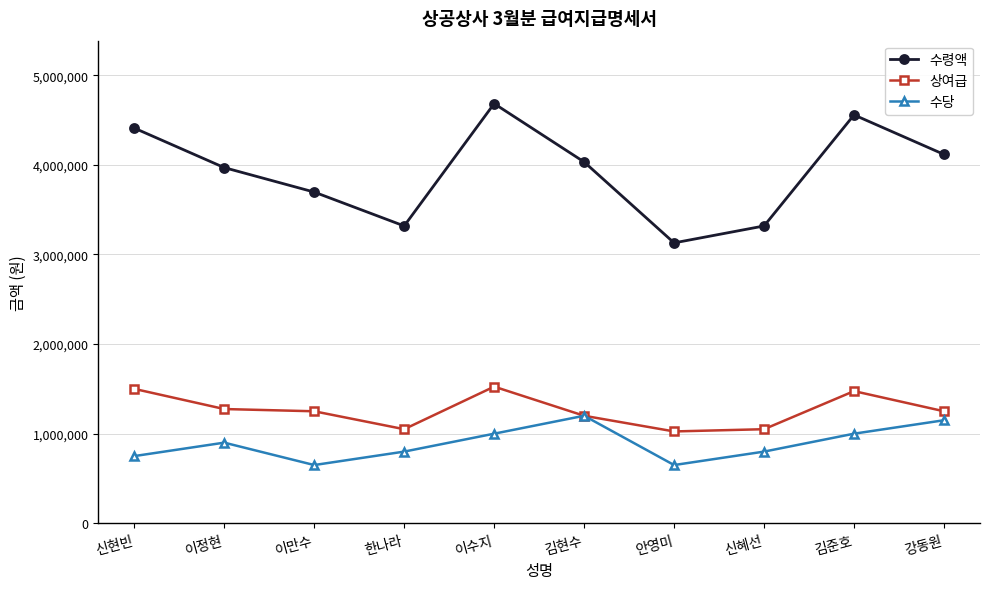

Reading left to right, list all the values displayed in this chart.

수령액: 4410000	3969000	3696000	3318000	4683000	4032000	3129000	3318000	4557000	4116000
상여급: 1500000	1275000	1250000	1050000	1525000	1200000	1025000	1050000	1475000	1250000
수당: 750000	900000	650000	800000	1000000	1200000	650000	800000	1000000	1150000